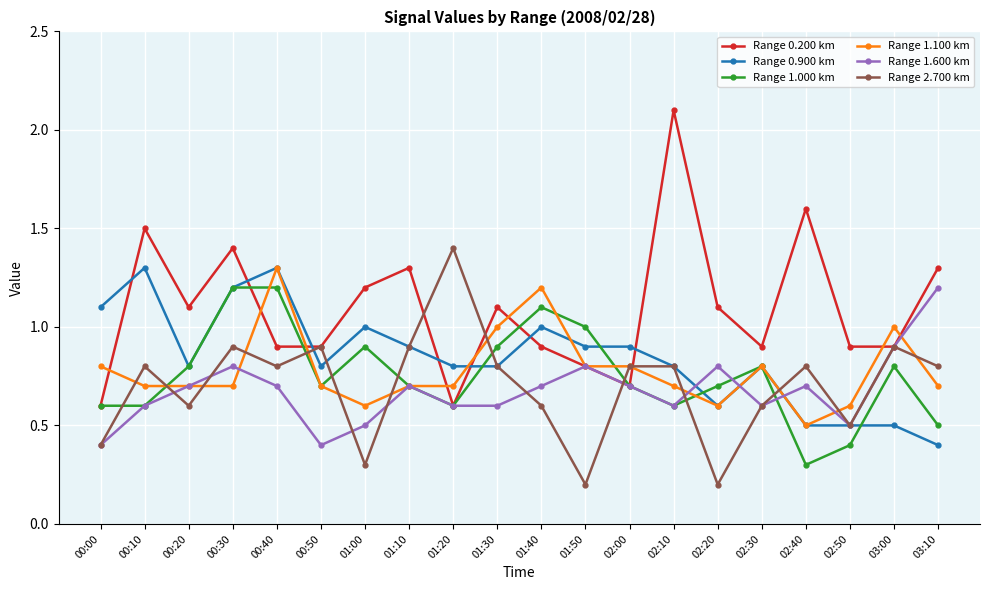

Which series has the largest range (max minus min)?

Range 0.200 km